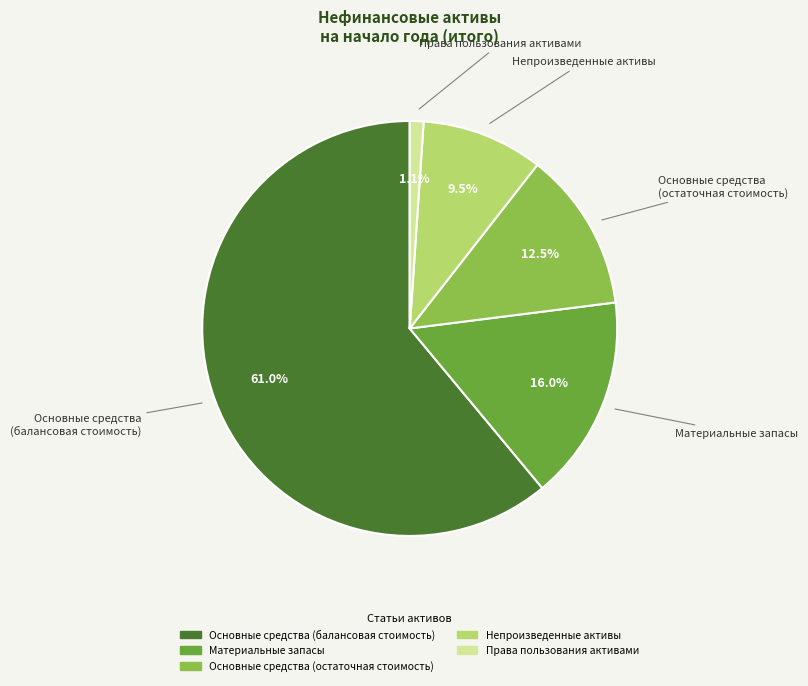

Do Непроизведенные активы and Основные средства (остаточная стоимость) together represent more than half of the pie?

No